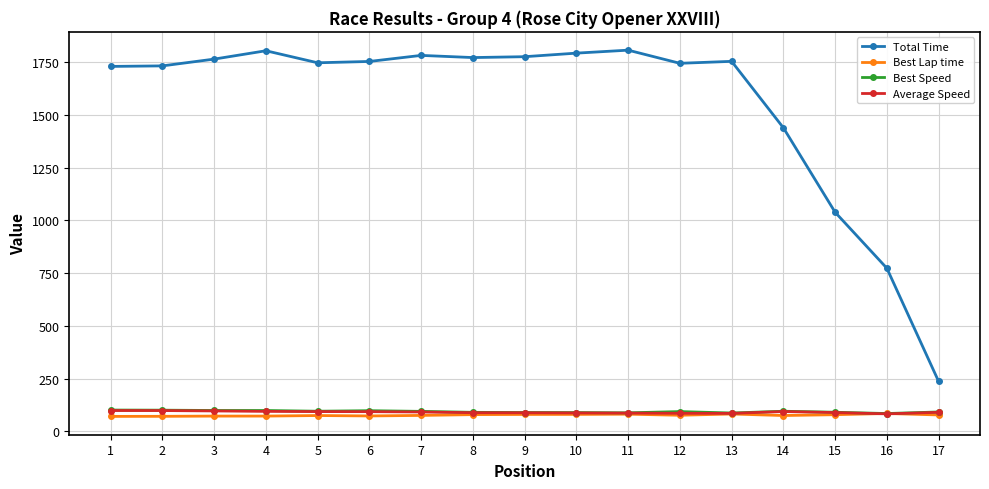

True or false: Total Time has more than 1 interior local peaks.

True